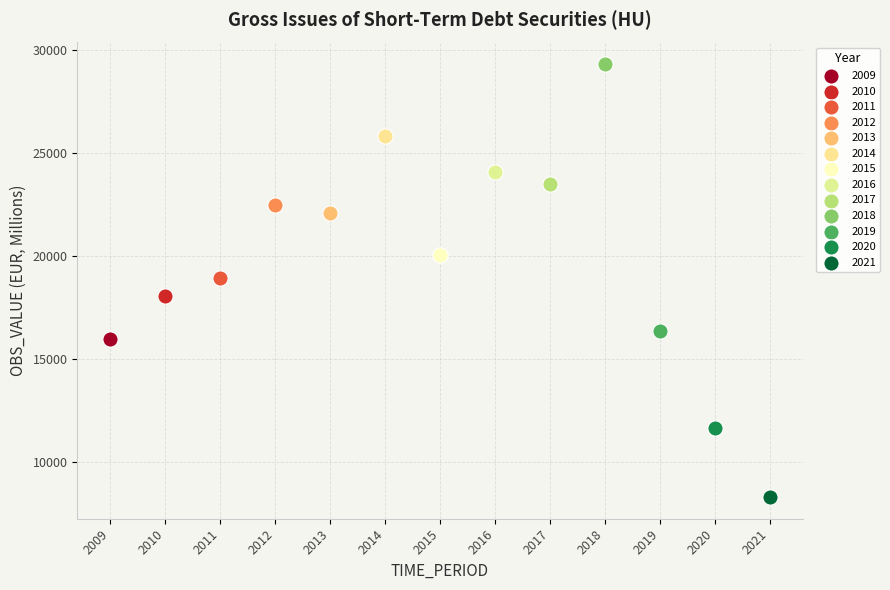

What are all the series names shown in the legend?

2009, 2010, 2011, 2012, 2013, 2014, 2015, 2016, 2017, 2018, 2019, 2020, 2021